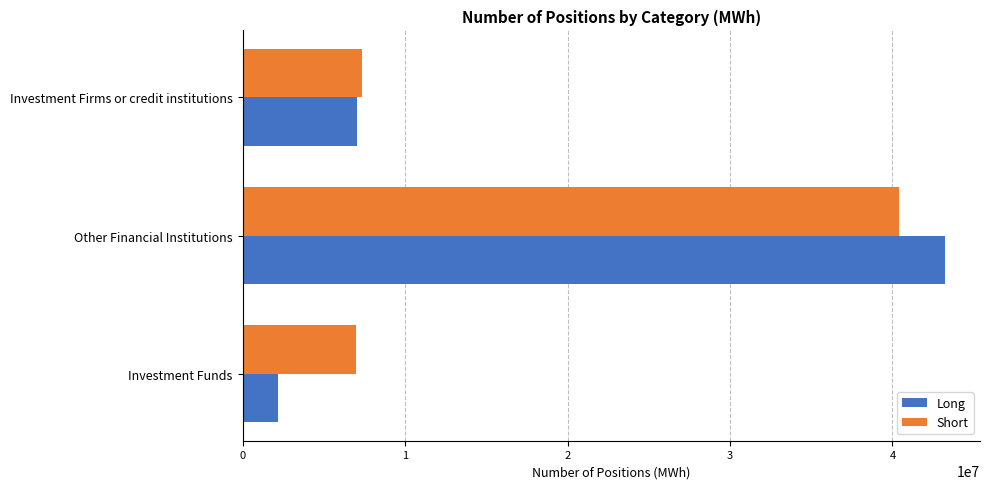

List the series in order of their overall mean, lowest first.

Long, Short